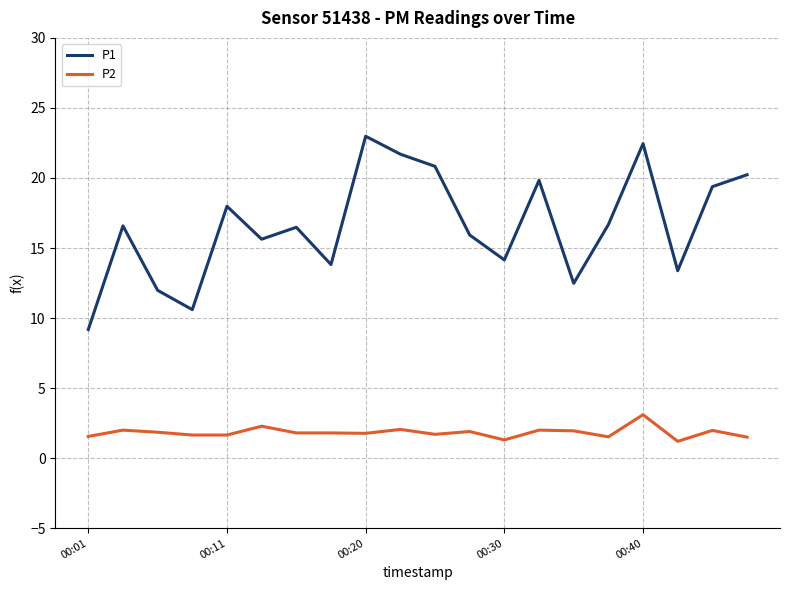

Which series has the largest total across all categories?

P1